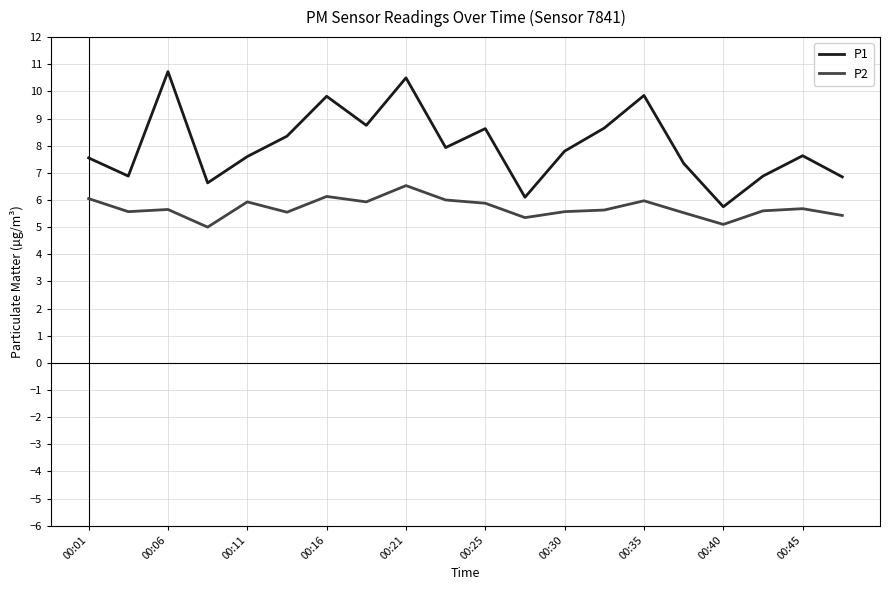

True or false: P2 and P1 cross at least once.

False